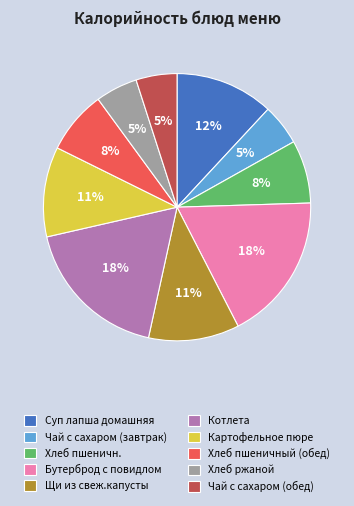

To the nearest percent, what percentage of the pie is Хлеб ржаной?

5%